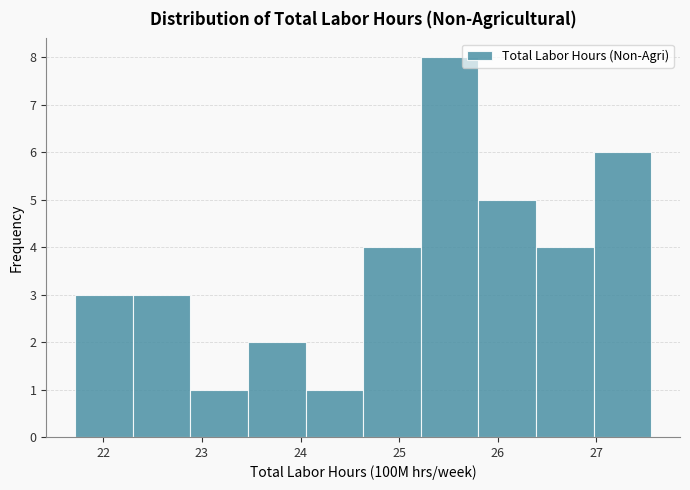

Reading left to right, transcribe this chart: for each bar, give the range it covers on the x-axis and its height. Neither the bar edges nor the heights are printed on the chart, so give them approximately, as read against the axes.

21.7 to 22.3: 3
22.3 to 22.9: 3
22.9 to 23.5: 1
23.5 to 24.1: 2
24.1 to 24.6: 1
24.6 to 25.2: 4
25.2 to 25.8: 8
25.8 to 26.4: 5
26.4 to 27.0: 4
27.0 to 27.6: 6